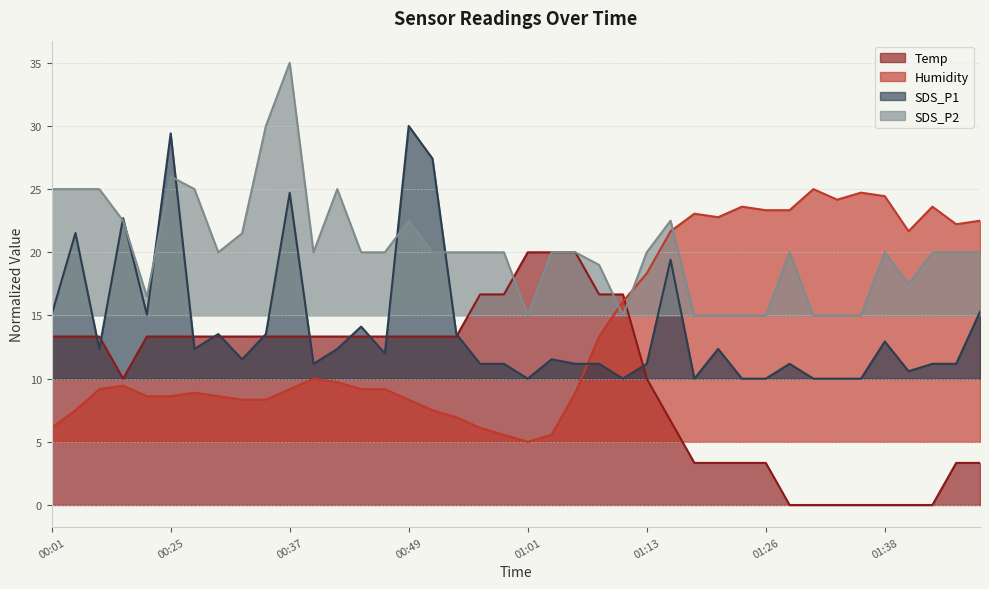

At which category is the sum across all series the highest?

00:37